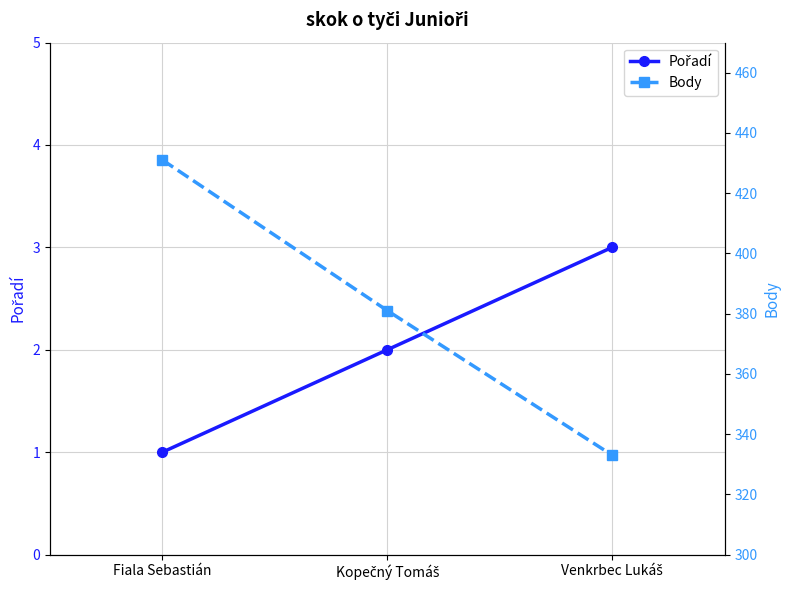

What is the sum of the Body values at Fiala Sebastián and Venkrbec Lukáš?

764